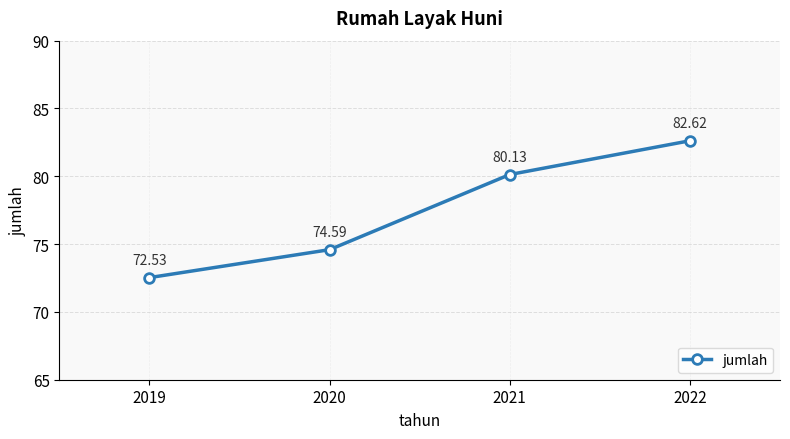

Reading left to right, what are all the values shown in this chart?

2019=72.5	2020=74.6	2021=80.1	2022=82.6